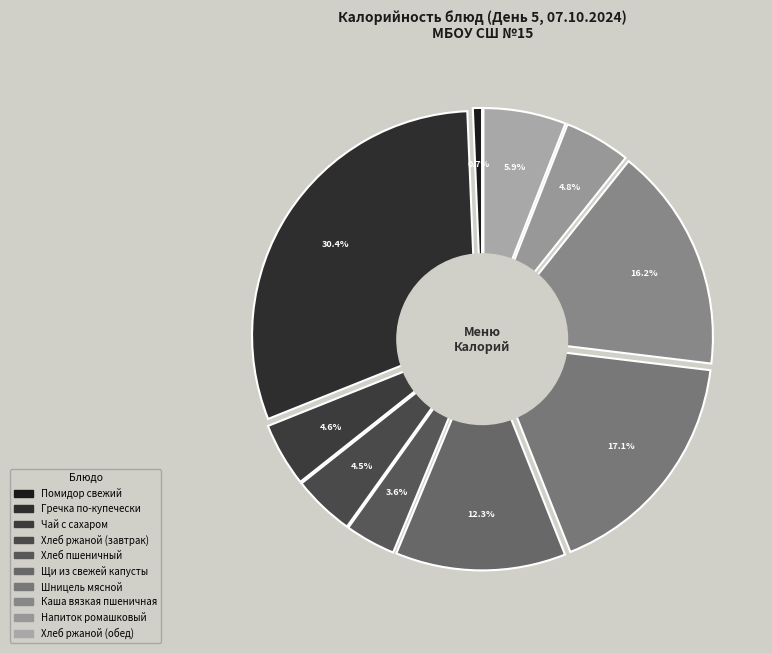

Rank the categories by value from highest to lowest.

Гречка по-купечески, Шницель мясной, Каша вязкая пшеничная, Щи из свежей капусты, Хлеб ржаной (обед), Напиток ромашковый, Чай с сахаром, Хлеб ржаной (завтрак), Хлеб пшеничный, Помидор свежий